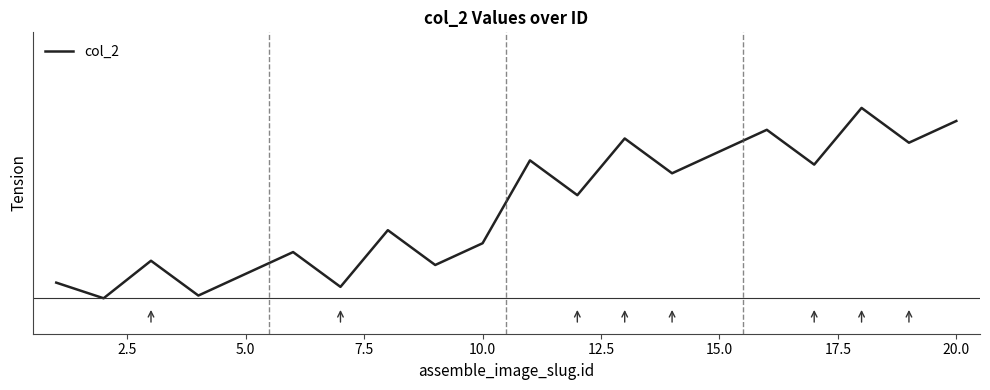

Does the chart have visible grid lines?

No